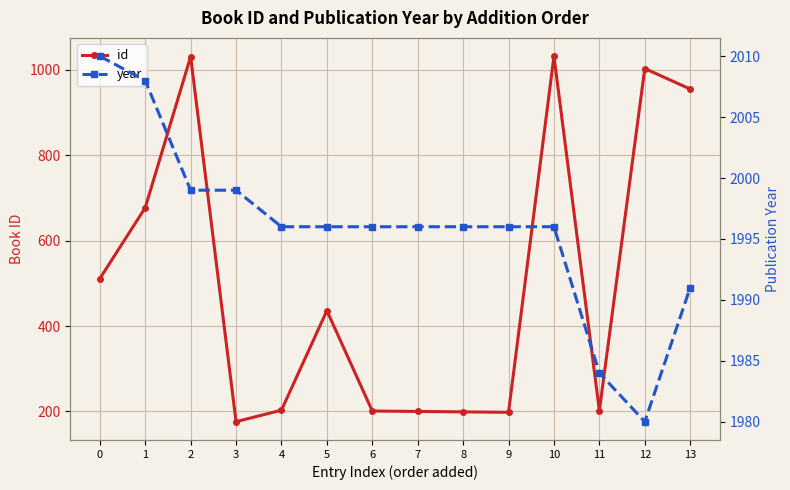

Is the value of id at 5 greater than the value of year at 2?

No